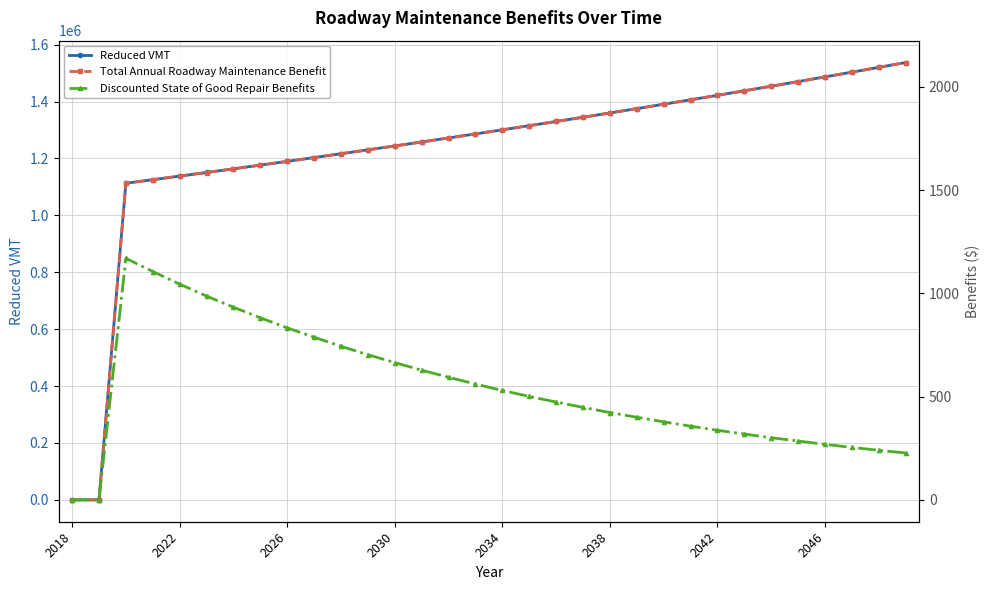

The Reduced VMT series shows 1503355.9 at 29. True or false?

True